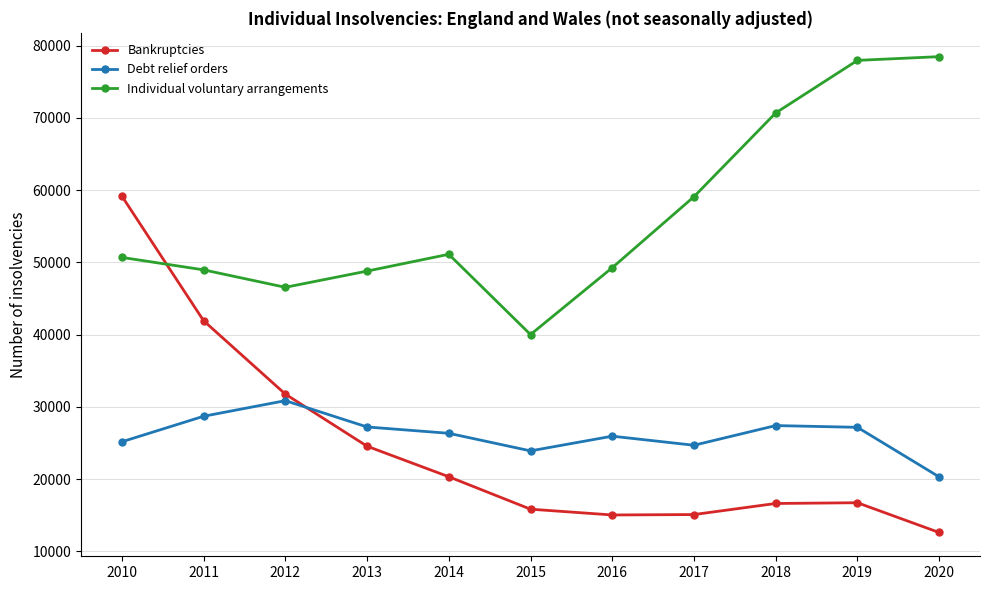

True or false: Debt relief orders has a value of 7122 at 2011.

False